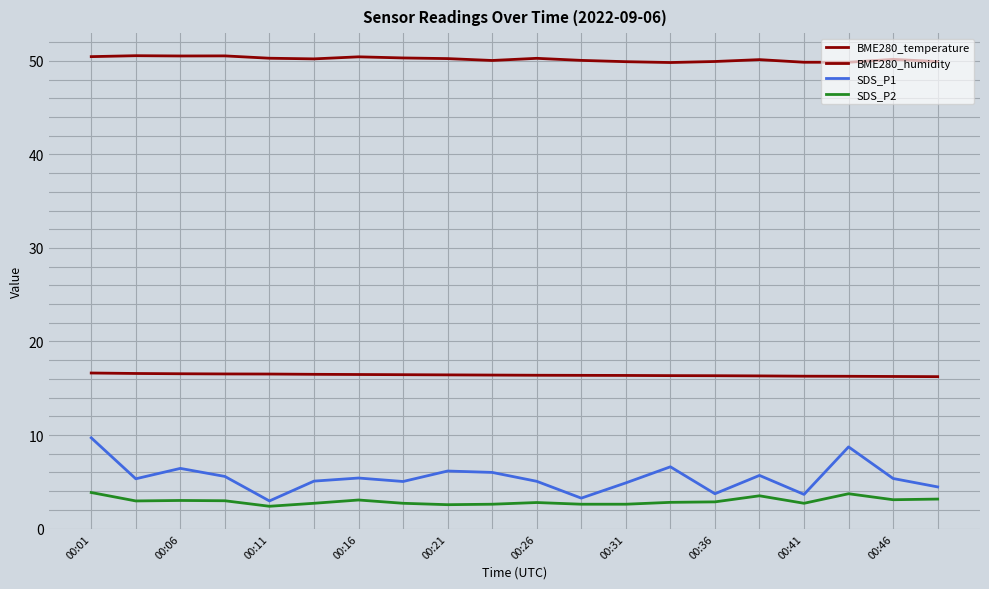

What is the sum of all BME280_temperature values?

328.3